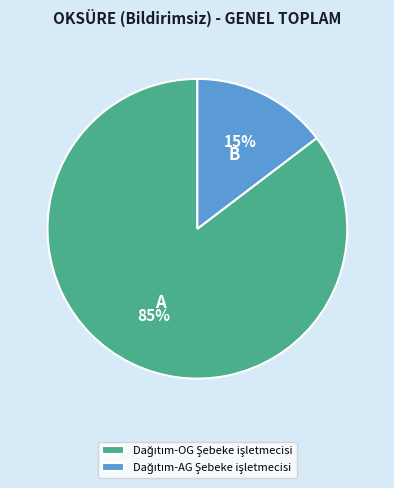

Is there any slice that represents more than half of the pie?

Yes